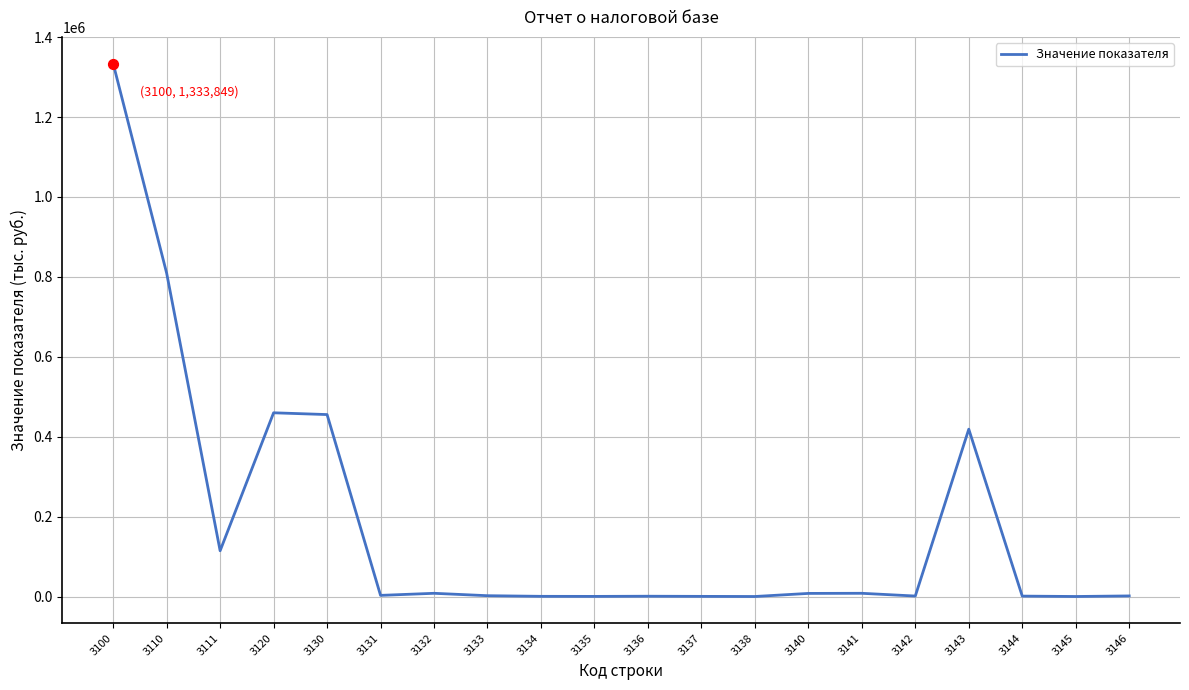

Which has a higher value, 3111 or 3144?

3111